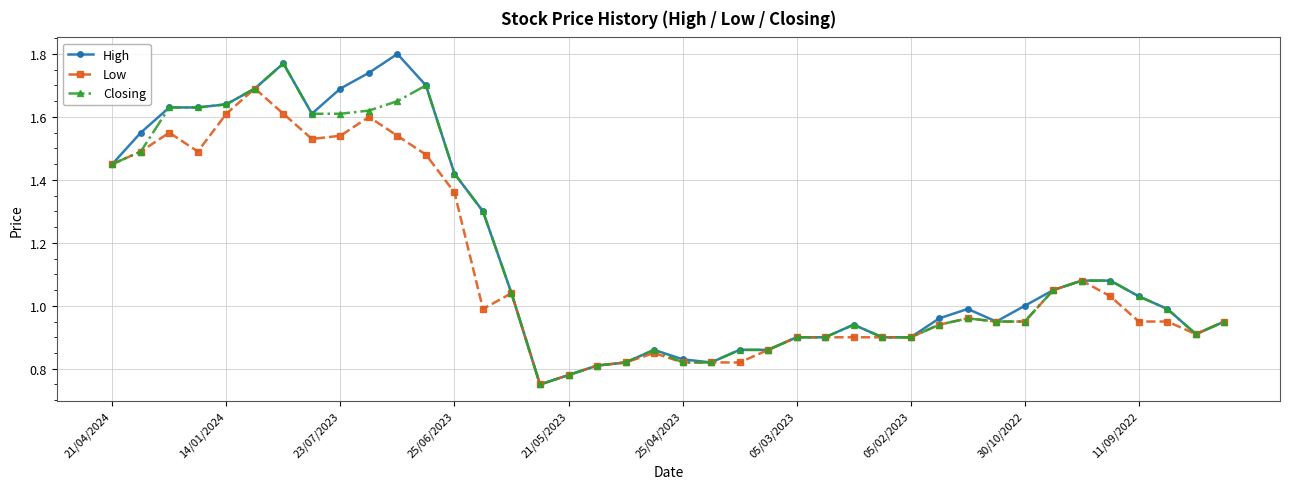

Which series has the widest spread of values?

High